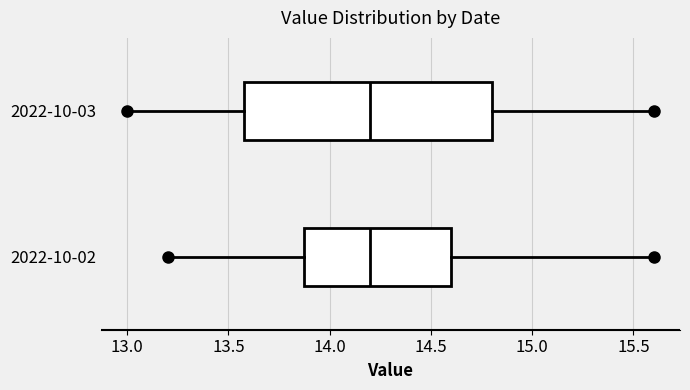

Where does the right whisker of the box for 2022-10-03 end on the x-axis? The values are not printed on the chart, so give them approximately, as read against the axis.

15.6